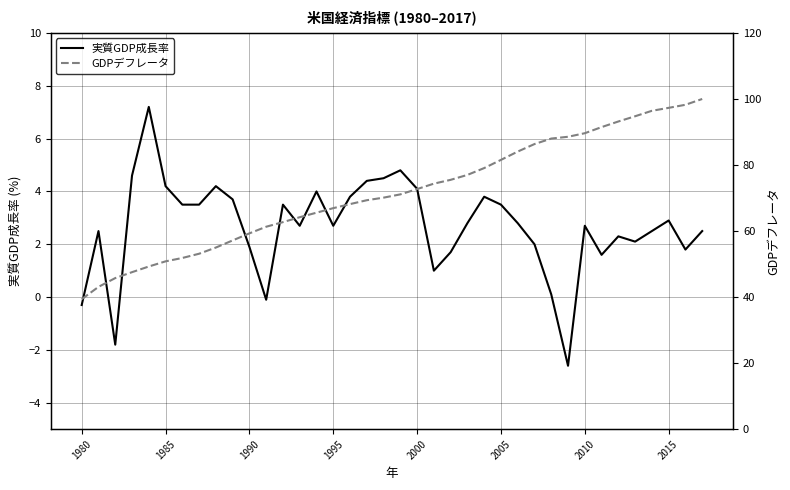

What is the highest value of the 実質GDP成長率 series?

7.2